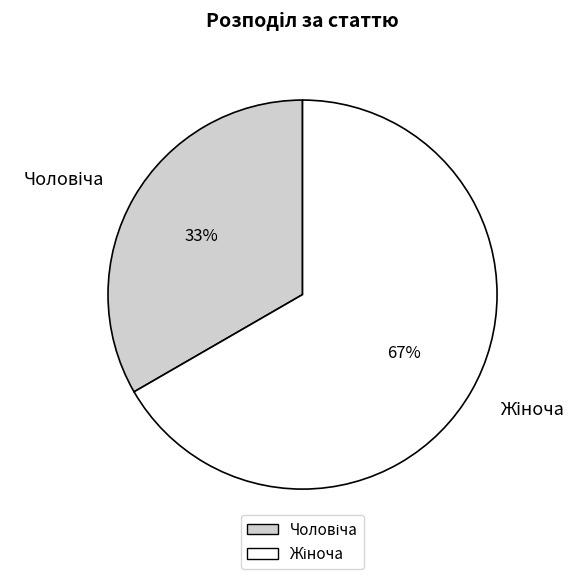

To the nearest percent, what is the average slice percentage?

50%